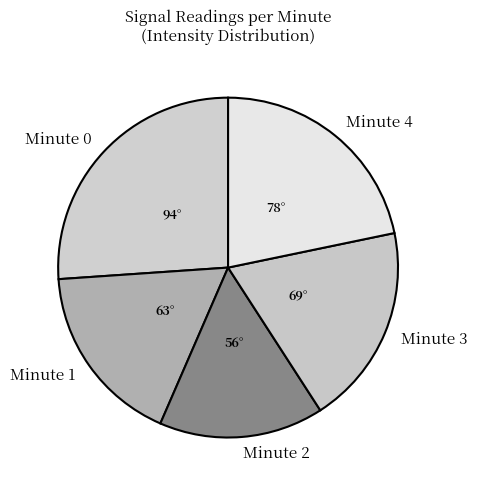

The Minute 2 slice represents 23% of the pie. True or false?

False